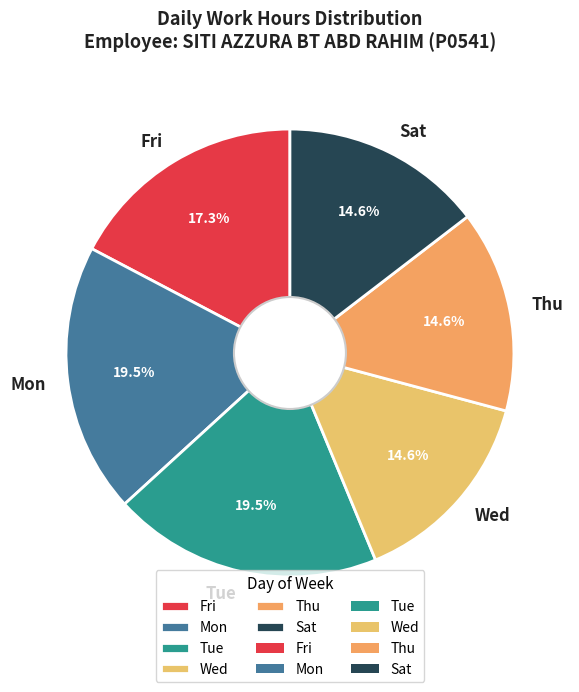

What is the ratio of the value at Tue to the value at Fri?

1.1